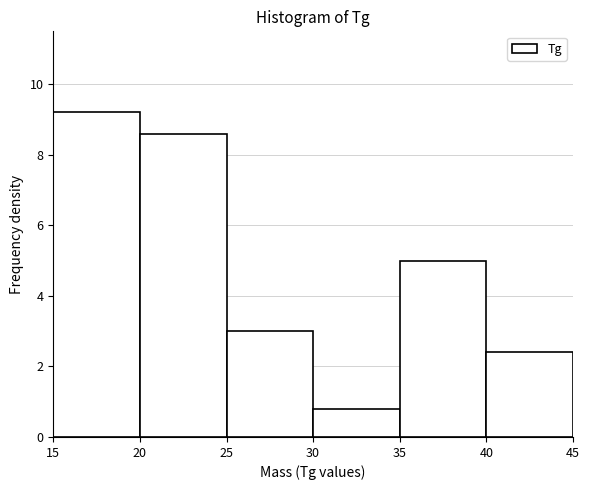

Reading left to right, transcribe this chart: for each bar, give the range it covers on the x-axis and its height. The values are not printed on the chart, so give them approximately, as read against the axis.

15 to 20: 9.2
20 to 25: 8.6
25 to 30: 3.0
30 to 35: 0.8
35 to 40: 5.0
40 to 45: 2.4